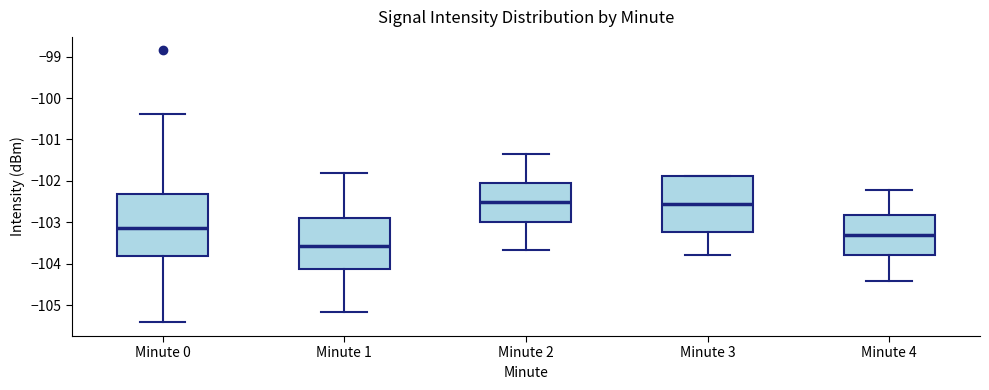

Comparing the boxes themselves (not the whiskers), which one is the tallest?

Minute 0